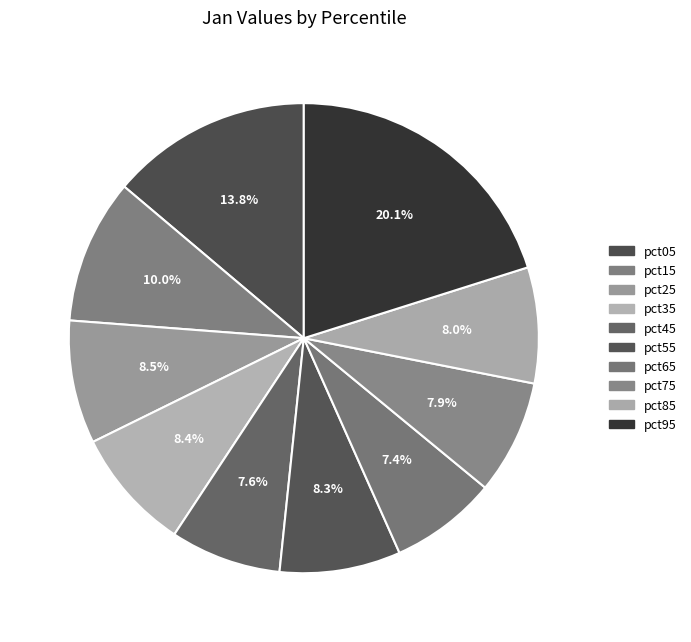

Which slice is the smallest?

pct65